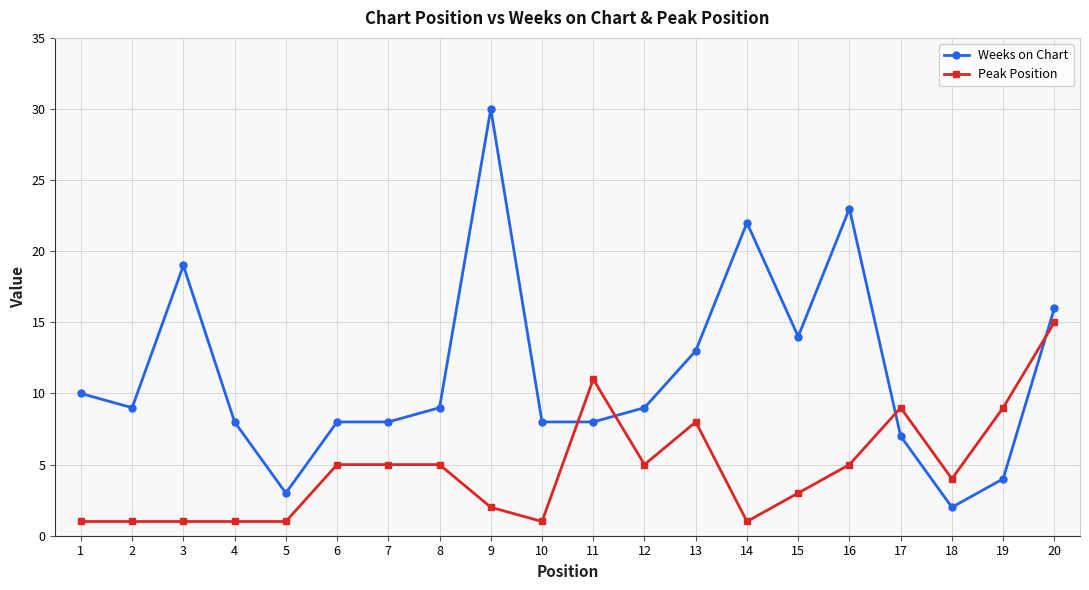

At which category does Weeks on Chart reach its first local peak?

3